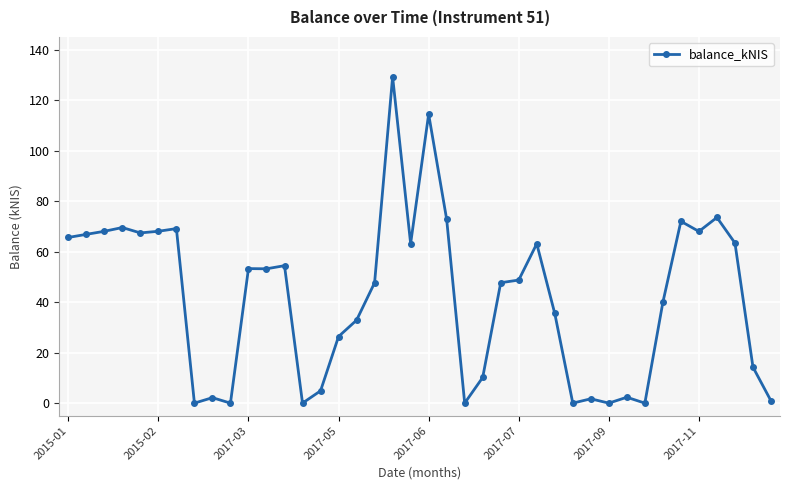

What is the maximum value shown in the chart?

129.2